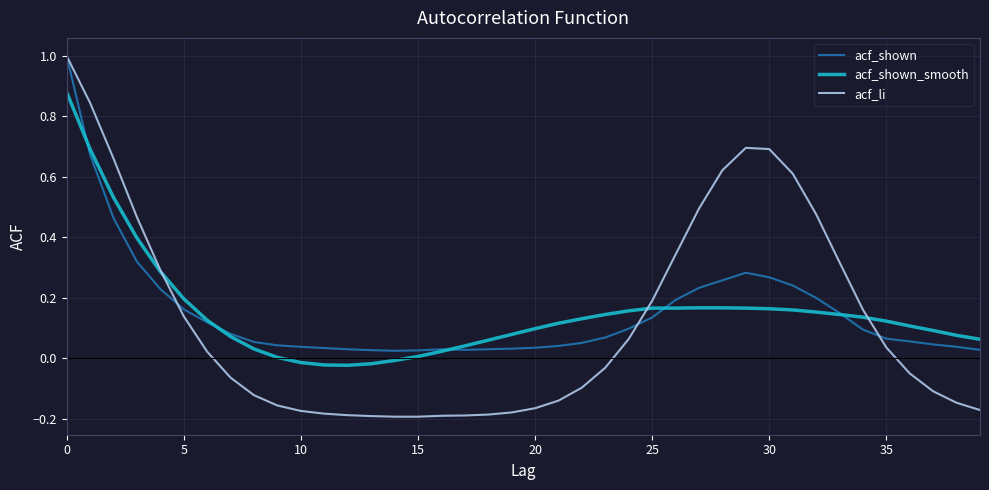

How many lines are shown in the chart?

3